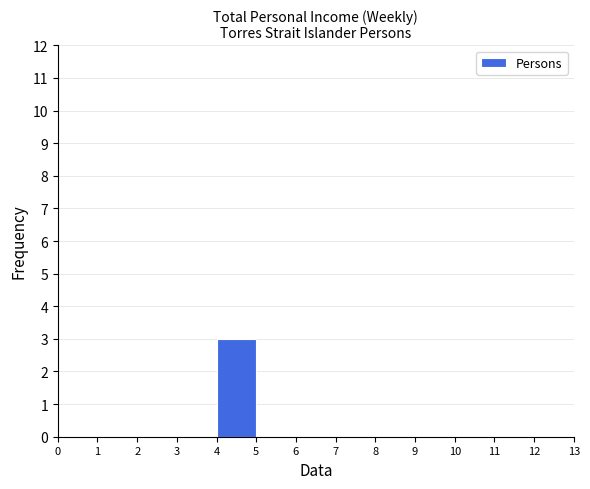

Reading left to right, list every bar in this chart as the range it spans on the x-axis followed by its height. The values are not printed on the chart, so give them approximately, as read against the axis.

0 to 1: 0
1 to 2: 0
2 to 3: 0
3 to 4: 0
4 to 5: 3
5 to 6: 0
6 to 7: 0
7 to 8: 0
8 to 9: 0
9 to 10: 0
10 to 11: 0
11 to 12: 0
12 to 13: 0